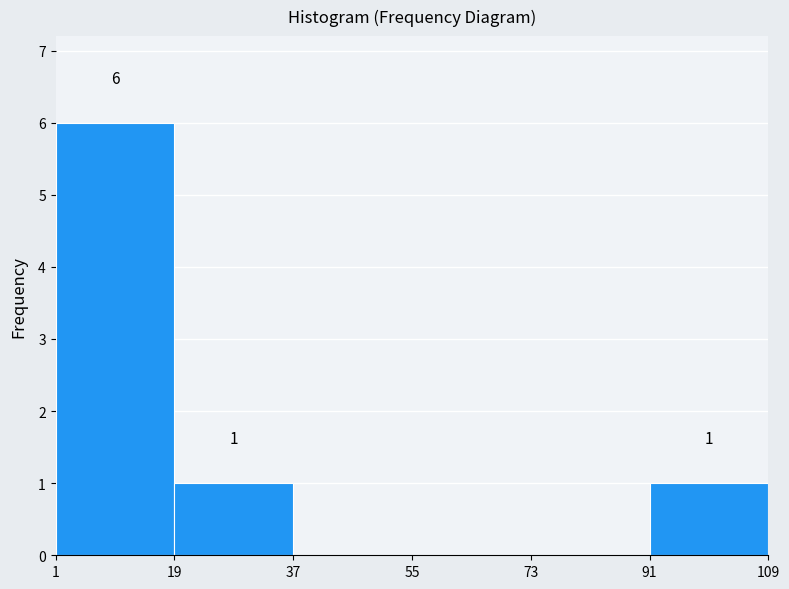

Which range on the x-axis has the tallest bar?

1 to 19